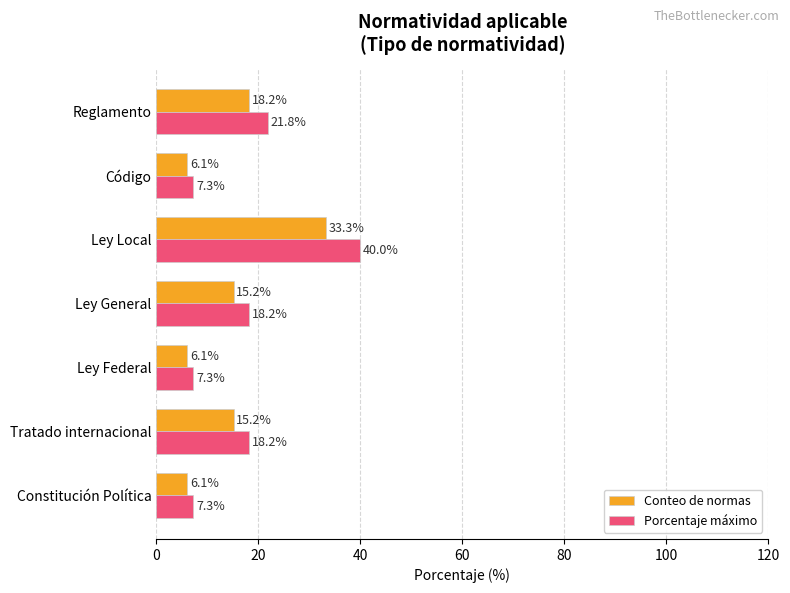

Which series has the largest range (max minus min)?

Porcentaje máximo